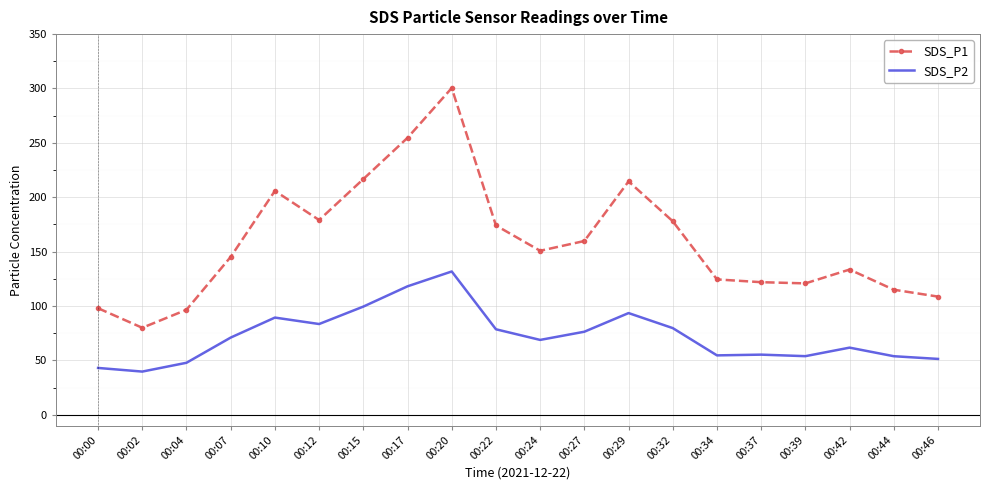

What is the difference between the SDS_P2 values at 00:00 and 00:20?

88.7